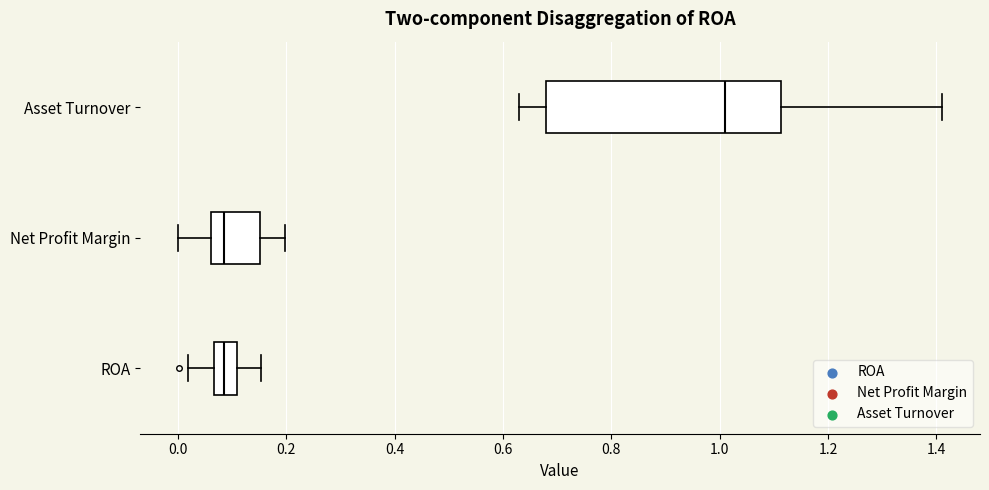

Reading bottom to top, transcribe this box plot: for each box, give where its median line is, the range the box spans, and where its two whiskers end, as read against the x-axis. The values are not printed on the chart, so give them approximately, as read against the axis.

ROA: median 0.08, box 0.06 to 0.10, whiskers 0.02 to 0.16
Net Profit Margin: median 0.08, box 0.06 to 0.16, whiskers 0.00 to 0.20
Asset Turnover: median 1.02, box 0.68 to 1.12, whiskers 0.64 to 1.42